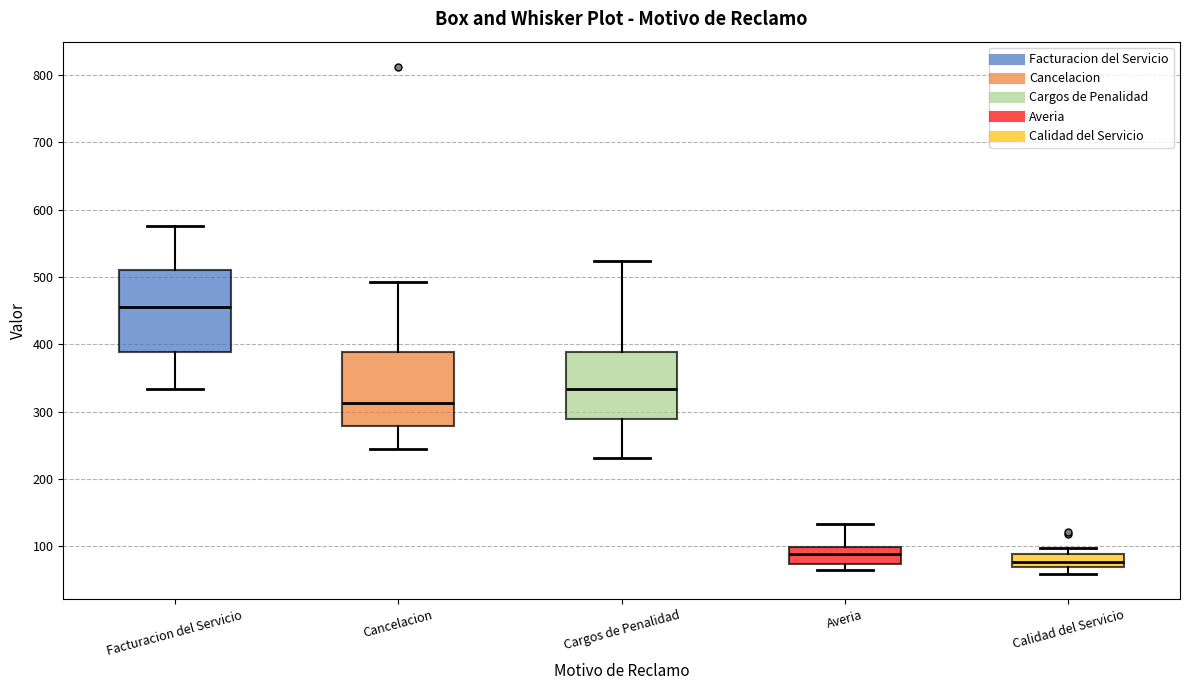

Where does the lower whisker of the box for Facturacion del Servicio end on the y-axis? The values are not printed on the chart, so give them approximately, as read against the axis.

330